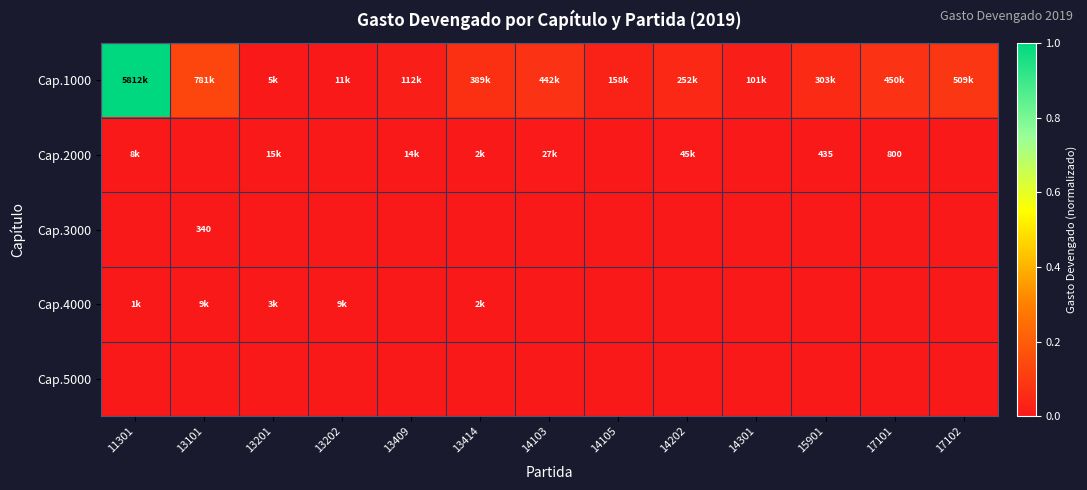

What is the difference between the highest and lowest values at 11301?

1.0